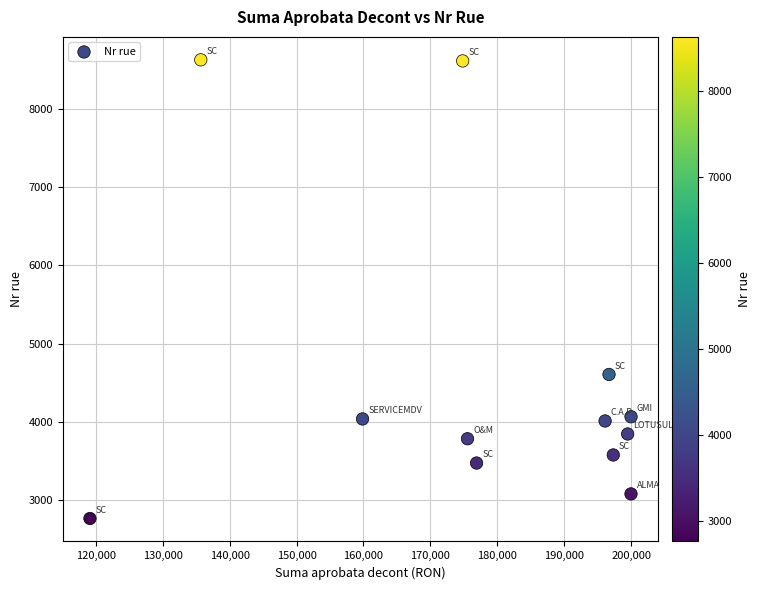

What Y value in the scatter plot is closest to 5696?

4607